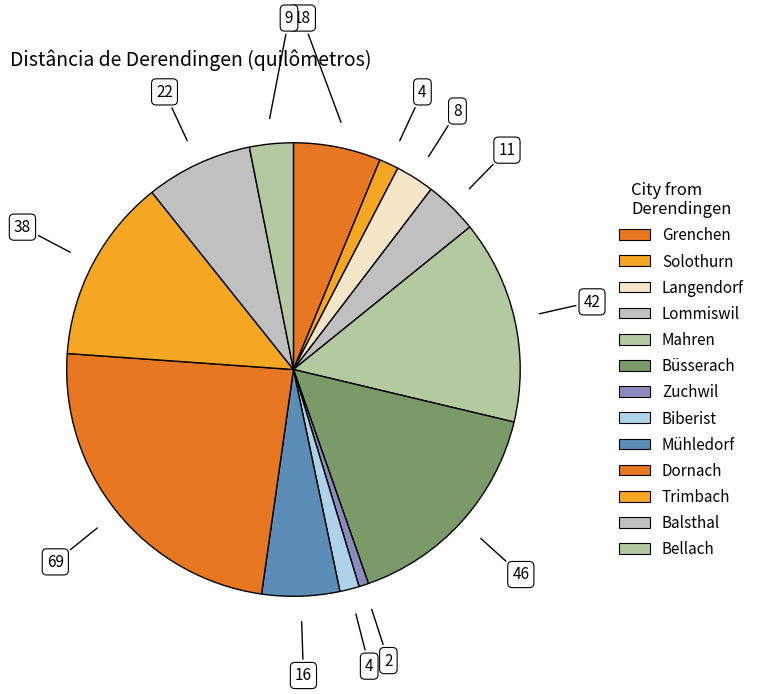

How many slices are in this pie chart?

13